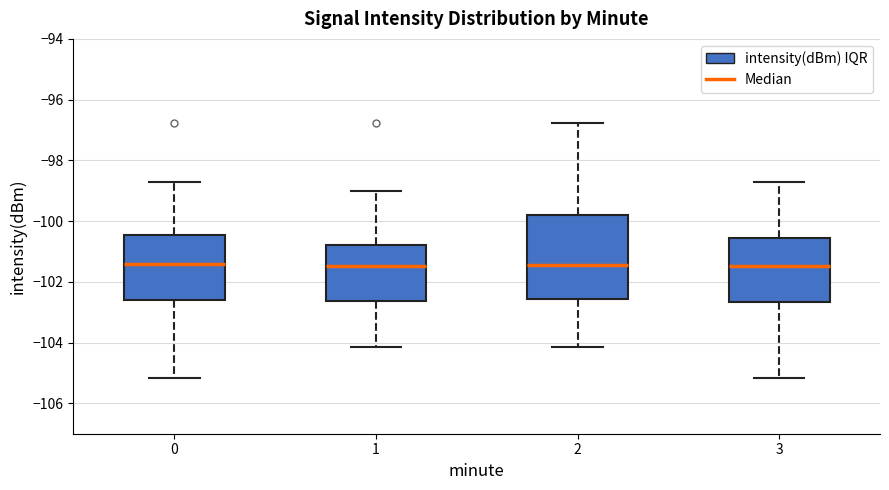

Reading left to right, transcribe this box plot: for each box, give where its median line is, the range the box spans, and where its two whiskers end, as read against the y-axis. The values are not printed on the chart, so give them approximately, as read against the axis.

0: median -101.4, box -102.6 to -100.4, whiskers -105.2 to -98.8
1: median -101.4, box -102.6 to -100.8, whiskers -104.2 to -99.0
2: median -101.4, box -102.6 to -99.8, whiskers -104.2 to -96.8
3: median -101.4, box -102.6 to -100.6, whiskers -105.2 to -98.8